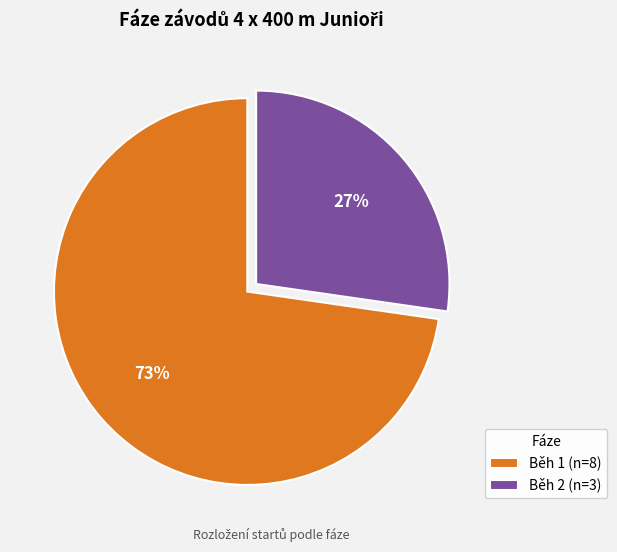

How many slices are in this pie chart?

2